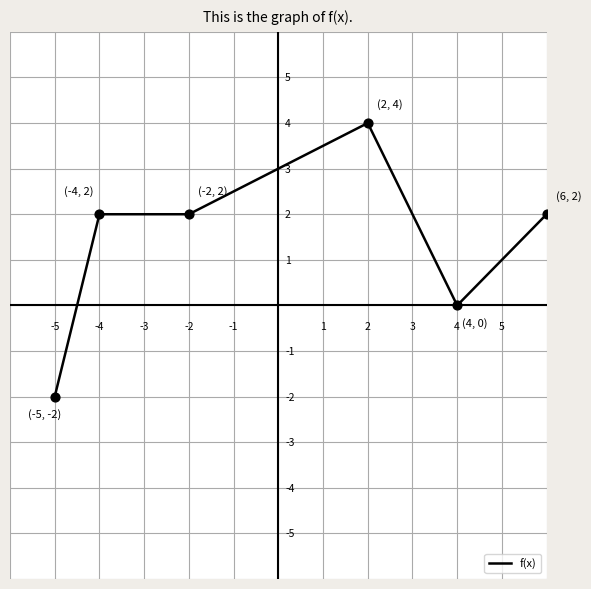

What is the difference between the maximum and minimum values?

6